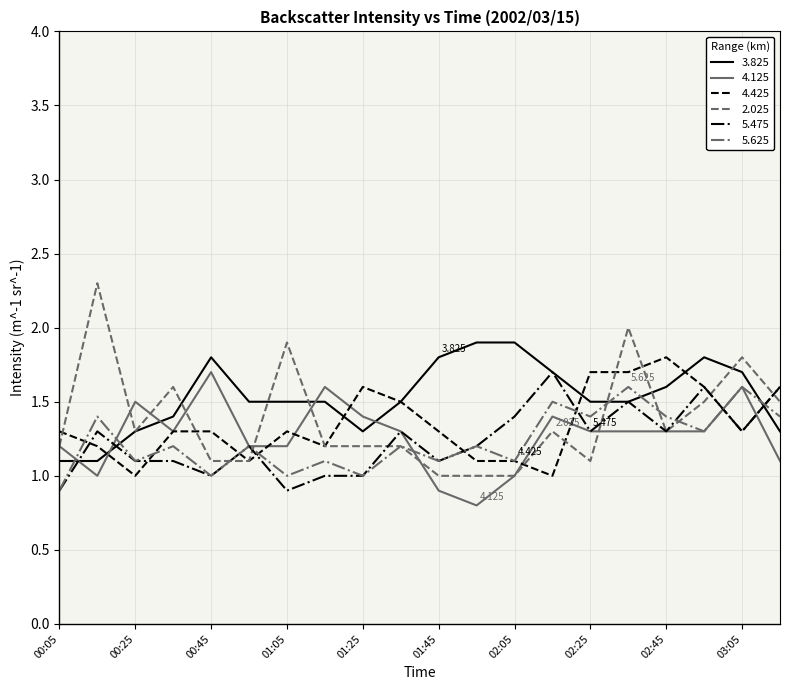

How many series are shown in this chart?

6